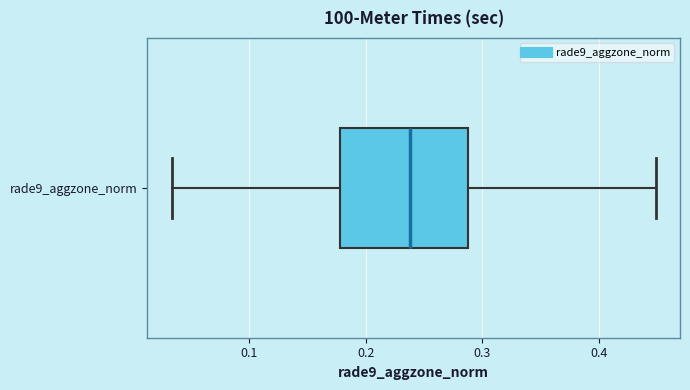

Where does the left whisker of the box for rade9_aggzone_norm end on the x-axis? The values are not printed on the chart, so give them approximately, as read against the axis.

0.03